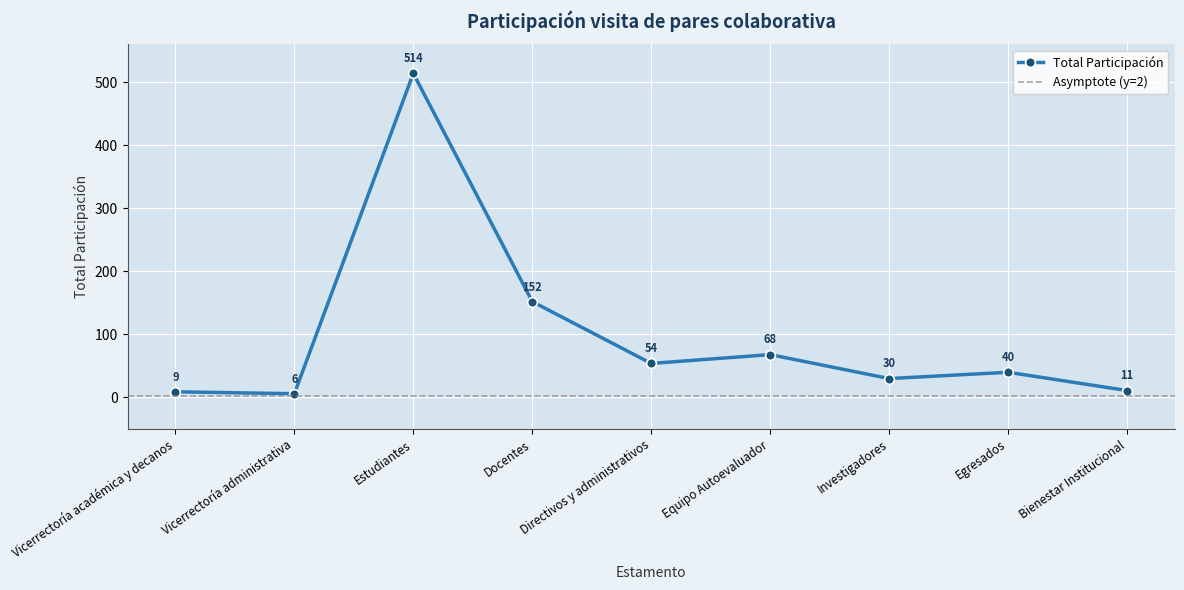

What is the difference between the second highest and second lowest values?

143